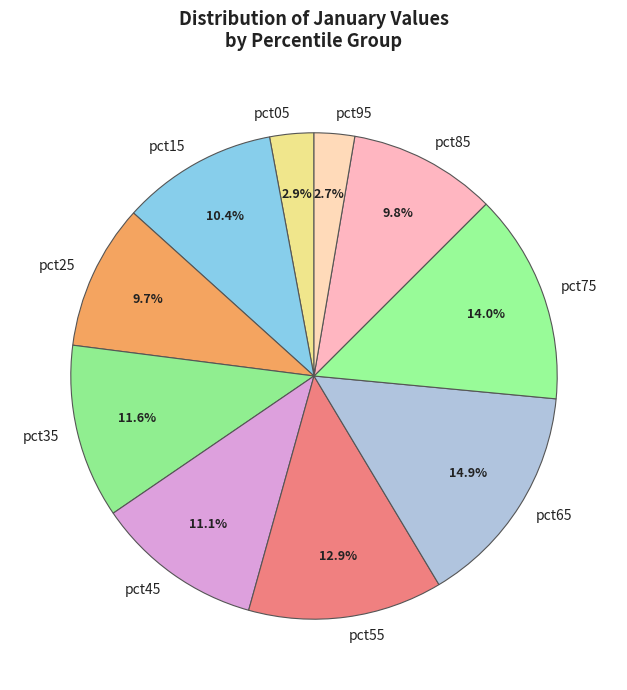

Which slice is the largest?

pct65